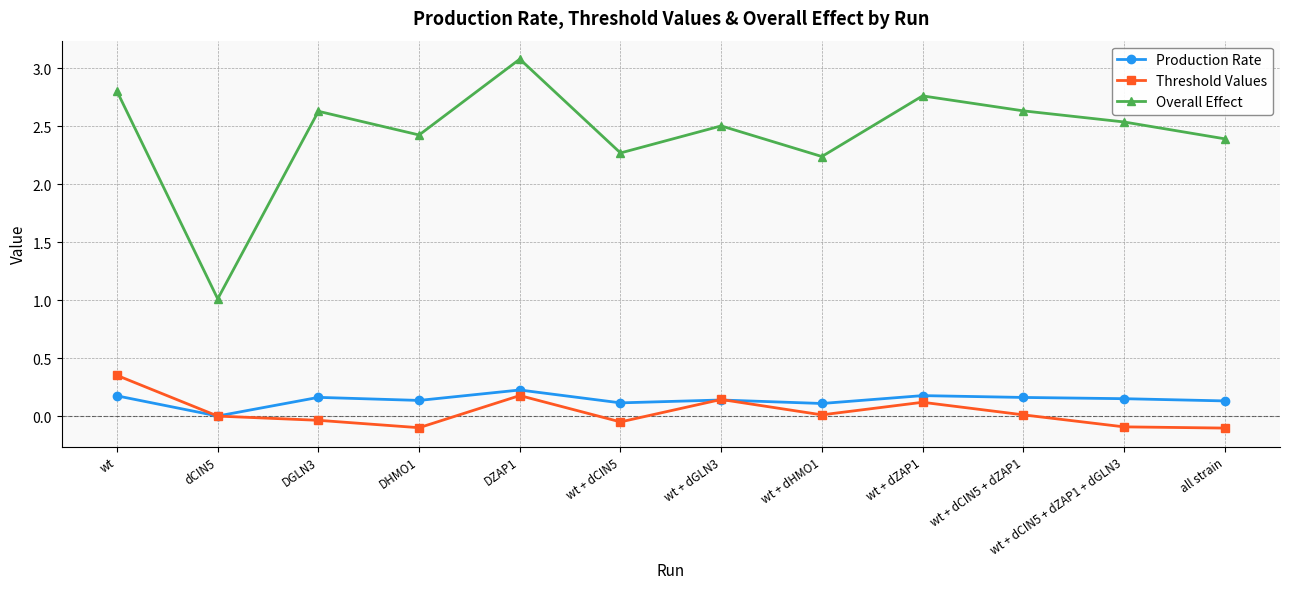

Where is Overall Effect nearest to the value 2?

wt + dHMO1